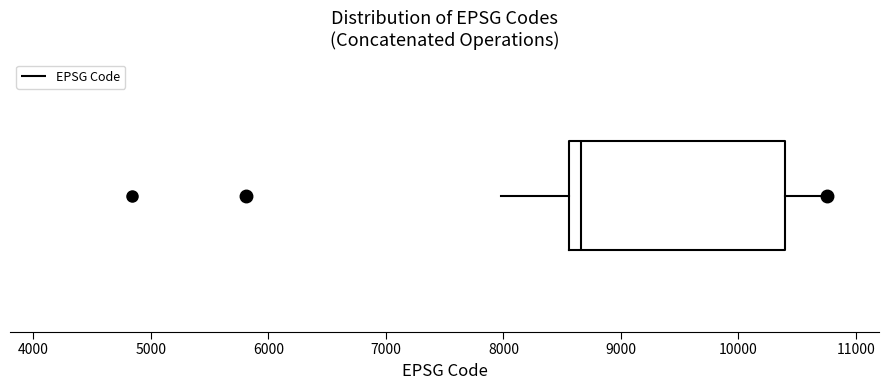

Where does the left whisker of the box end on the x-axis? The values are not printed on the chart, so give them approximately, as read against the axis.

8000